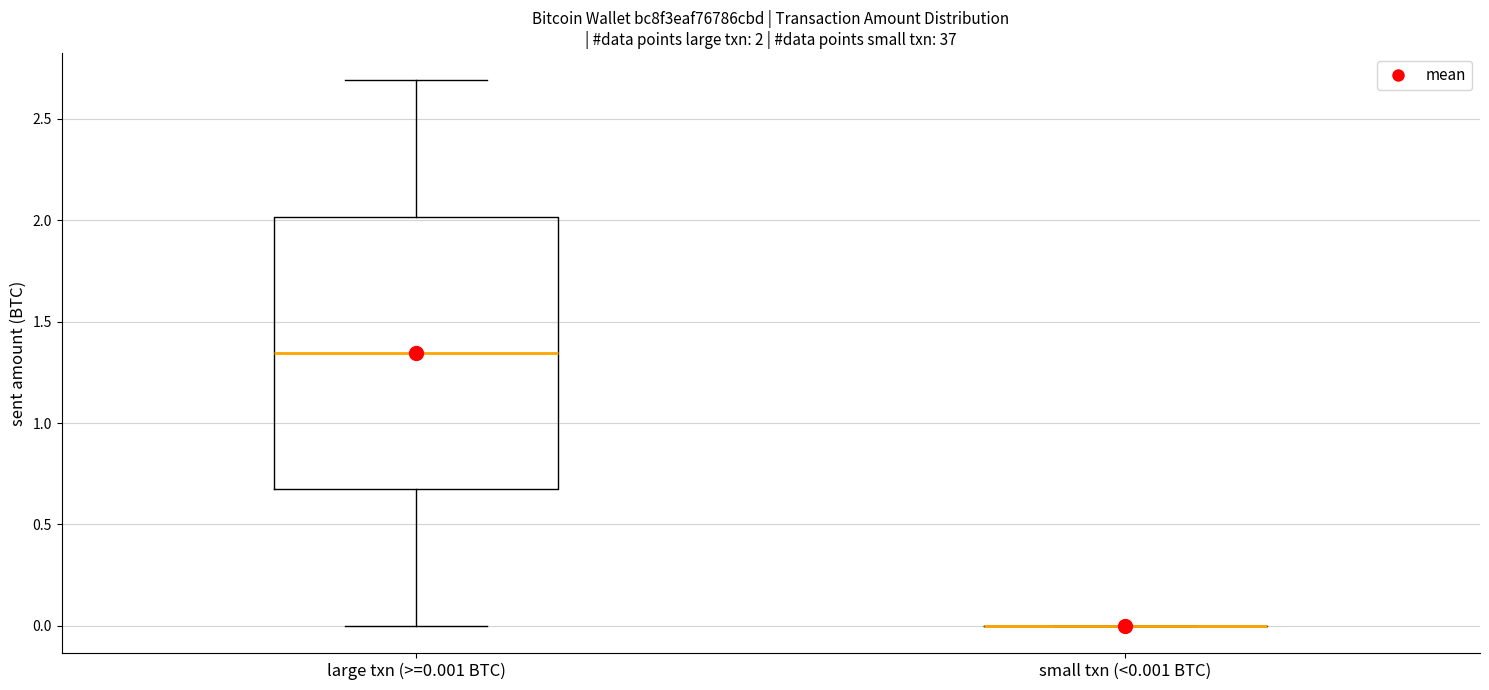

Which box is the tallest, from its lower edge to its upper edge?

large txn (>=0.001 BTC)